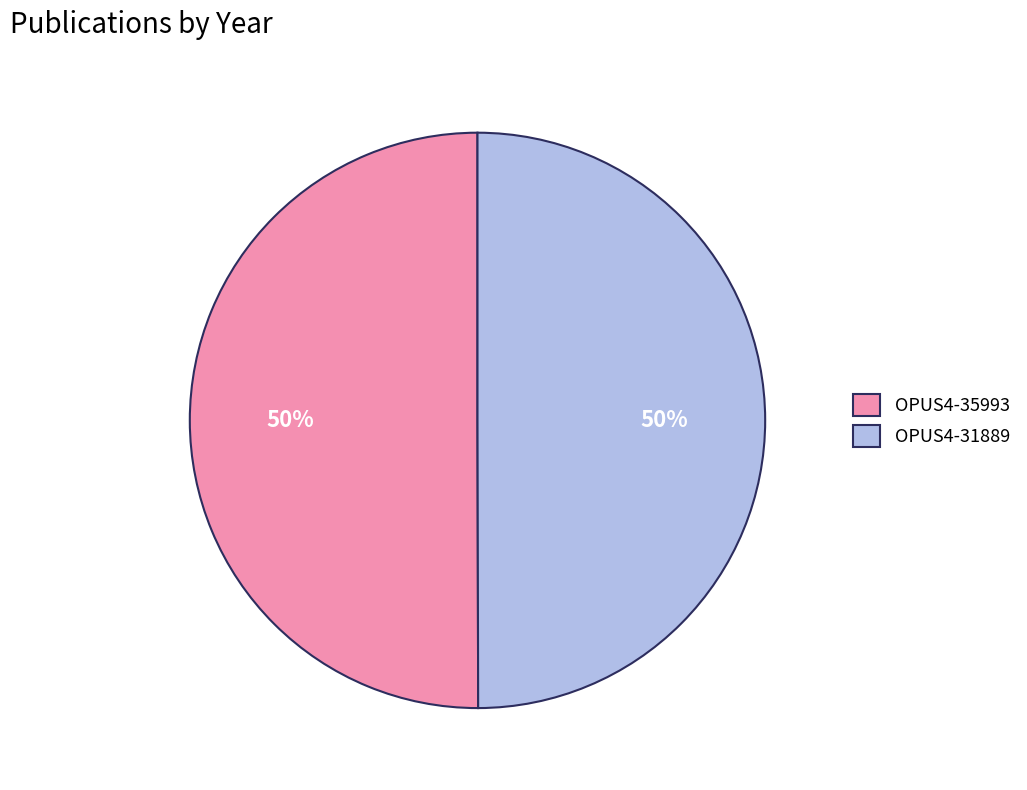

Is the sum of OPUS4-35993 and OPUS4-31889 greater than half?

Yes